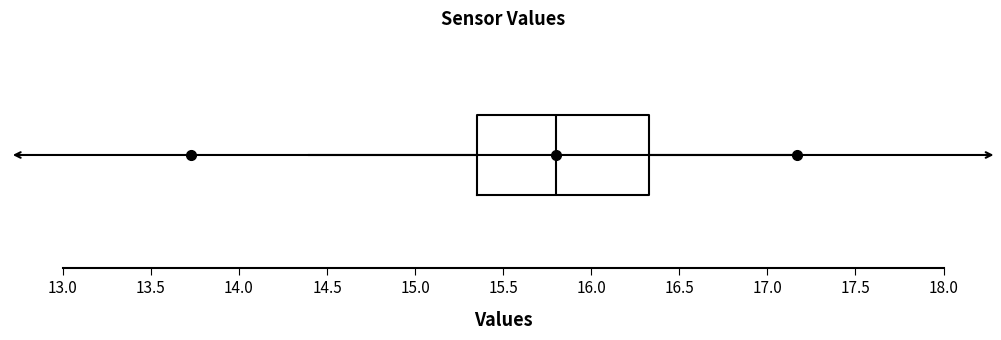

Where does the median line of the box sit on the x-axis? The values are not printed on the chart, so give them approximately, as read against the axis.

15.80